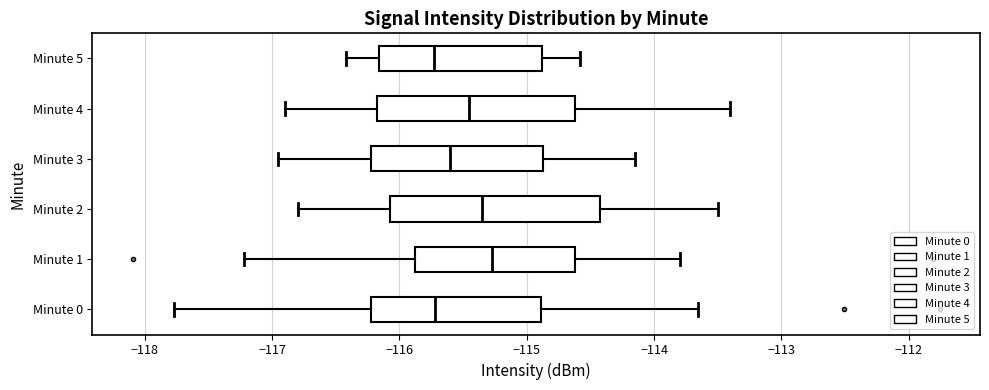

Where does the right whisker of the box for Minute 5 end on the x-axis? The values are not printed on the chart, so give them approximately, as read against the axis.

-114.6